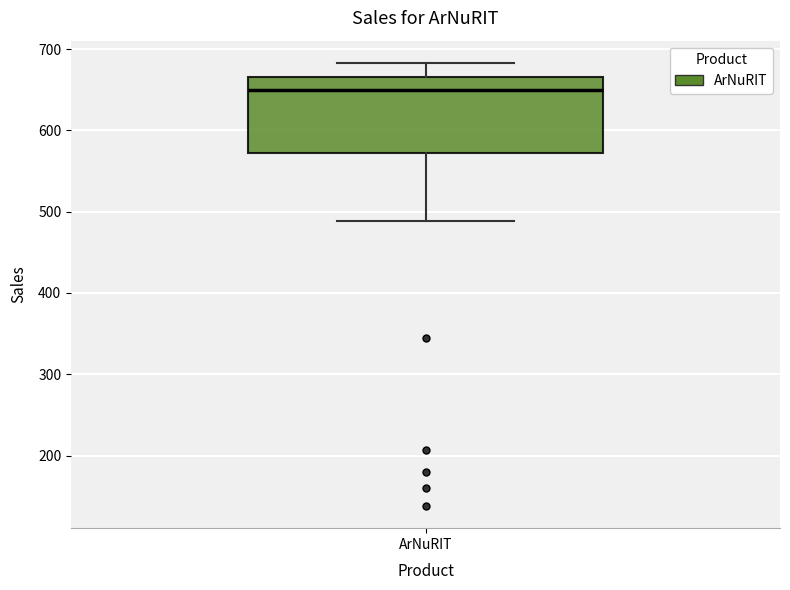

Where is the lower edge of the box for ArNuRIT on the y-axis? The values are not printed on the chart, so give them approximately, as read against the axis.

570